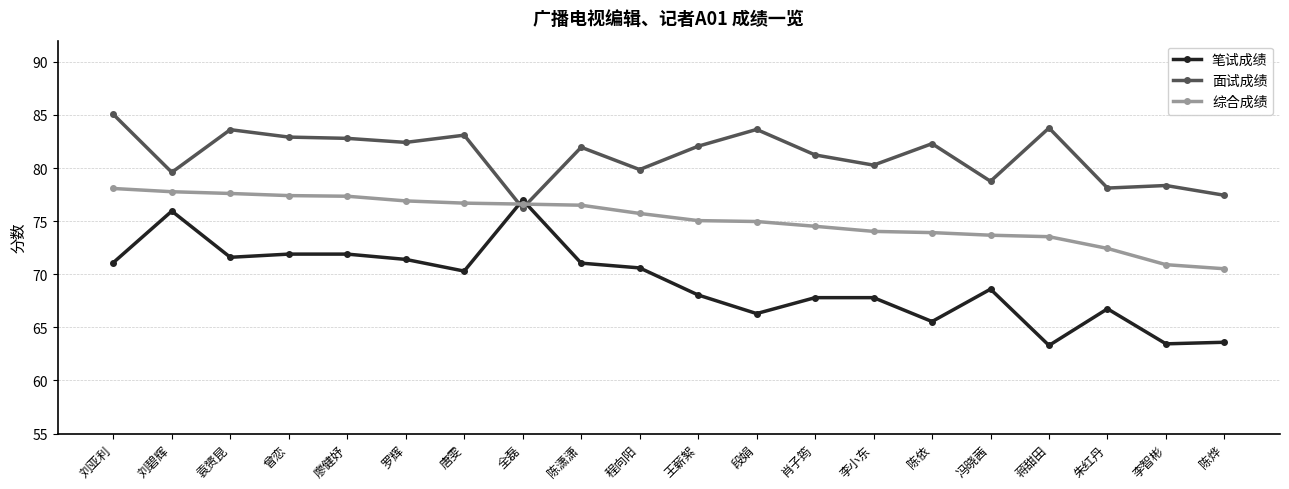

How many series are shown in this chart?

3